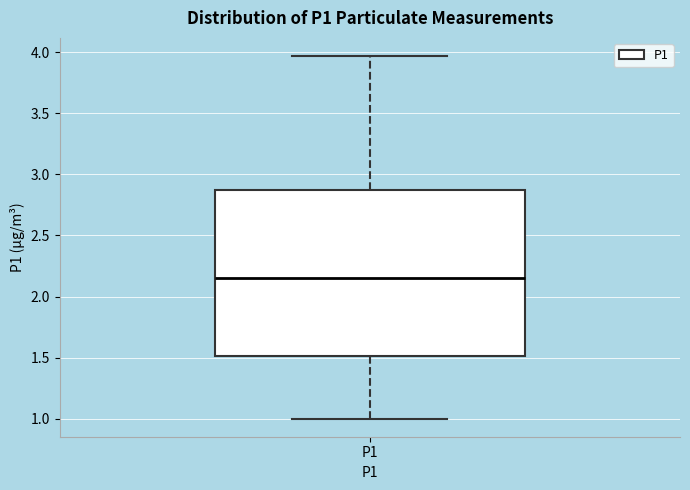

Where is the upper edge of the box for P1 on the y-axis? The values are not printed on the chart, so give them approximately, as read against the axis.

2.85